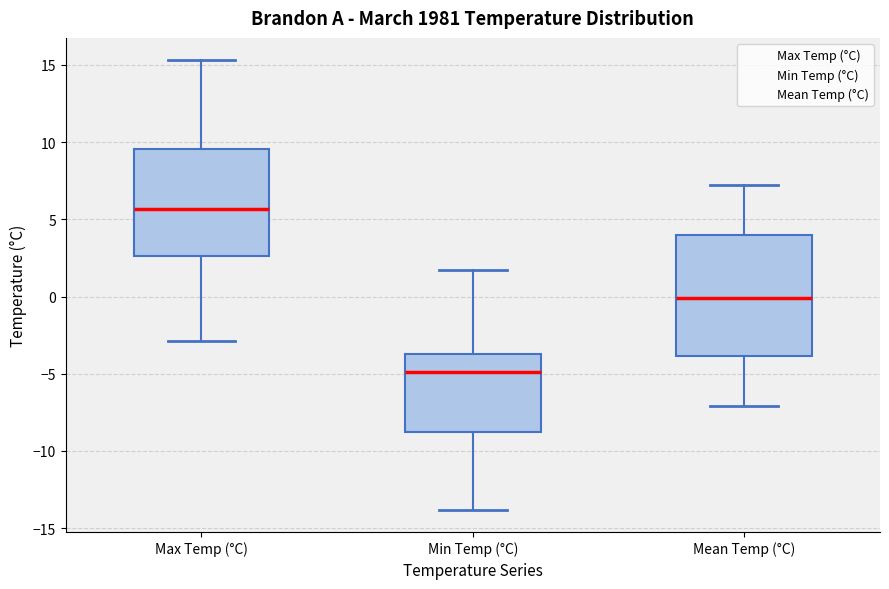

Where does the upper whisker of the box for Mean Temp (°C) end on the y-axis? The values are not printed on the chart, so give them approximately, as read against the axis.

7.0